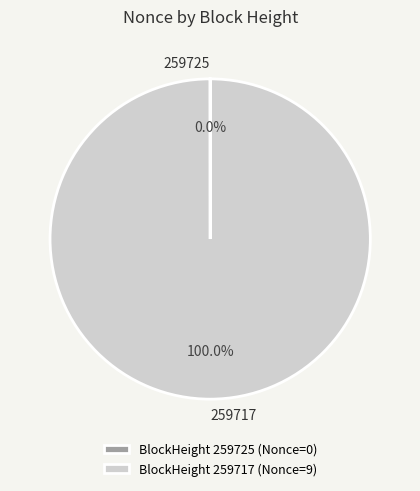

Does 259717 represent more than half of the total?

Yes